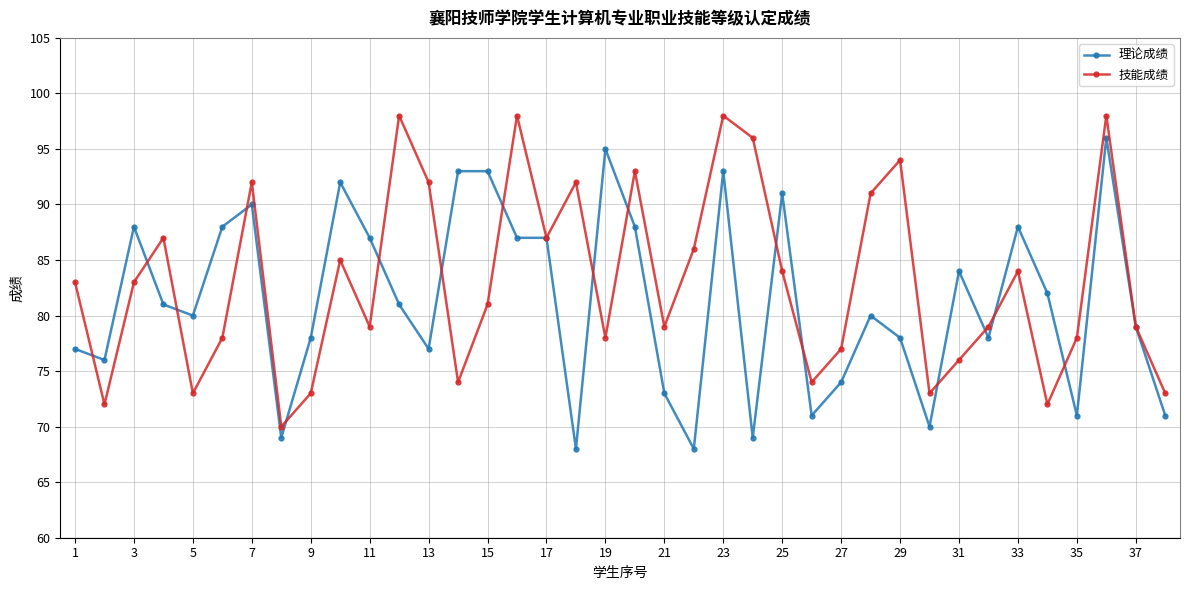

How many interior local valleys does the 技能成绩 series have?

11